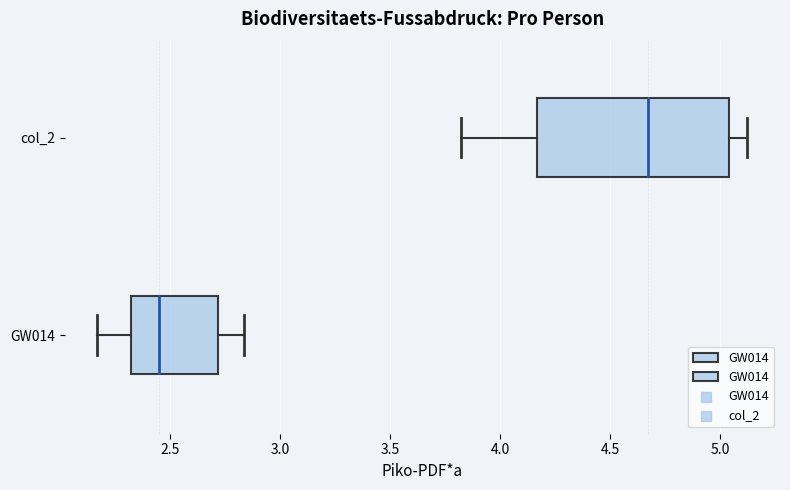

Which box is the widest, from its left edge to its right edge?

col_2